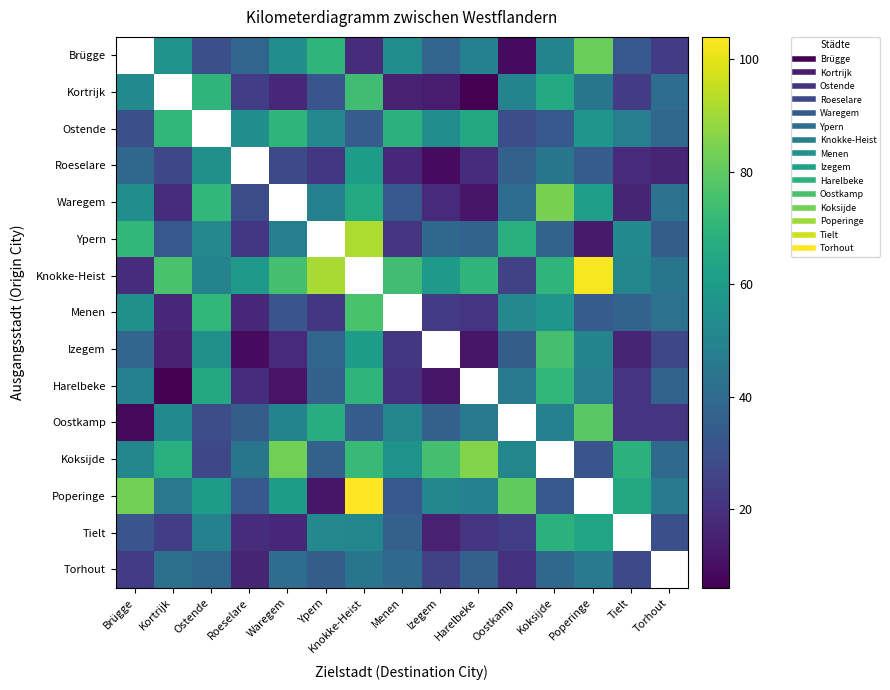

What is the spread (max minus min) of values at Ypern?

79.0